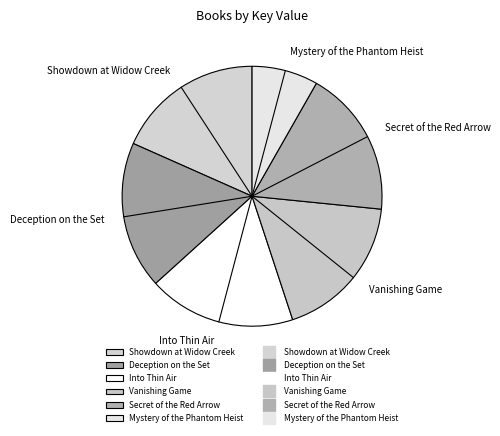

What is the ratio of the value at Showdown at Widow Creek to the value at Mystery of the Phantom Heist?

2.2